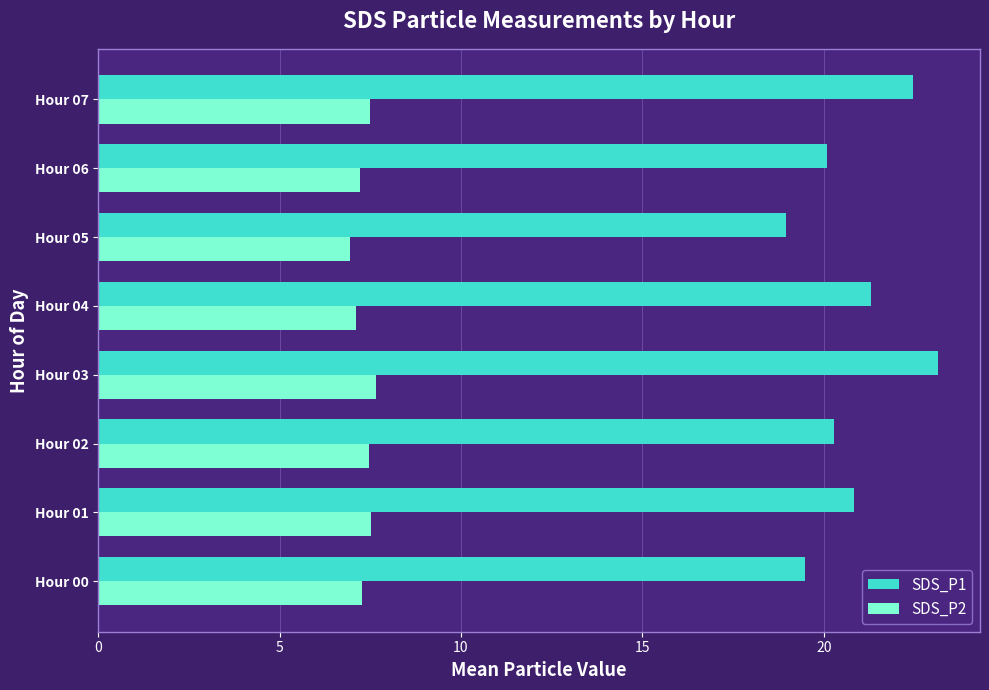

Which series has the widest spread of values?

SDS_P1